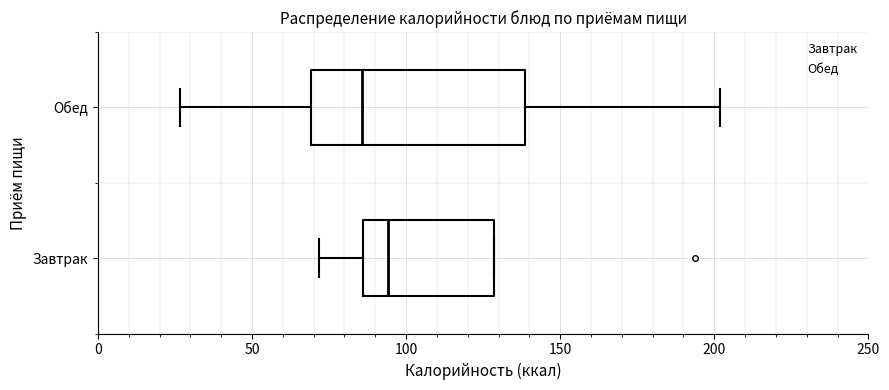

Reading bottom to top, read every box against the x-axis: the position of its median line, the range the box covers, and the ends of its whiskers. The values are not printed on the chart, so give them approximately, as read against the axis.

Завтрак: median 95, box 85 to 130, whiskers 70 to 130
Обед: median 85, box 70 to 140, whiskers 25 to 200